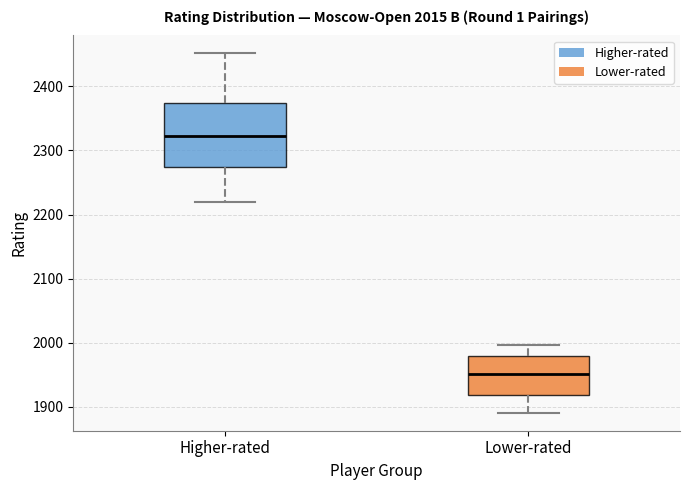

Which box's median line is the highest?

Higher-rated